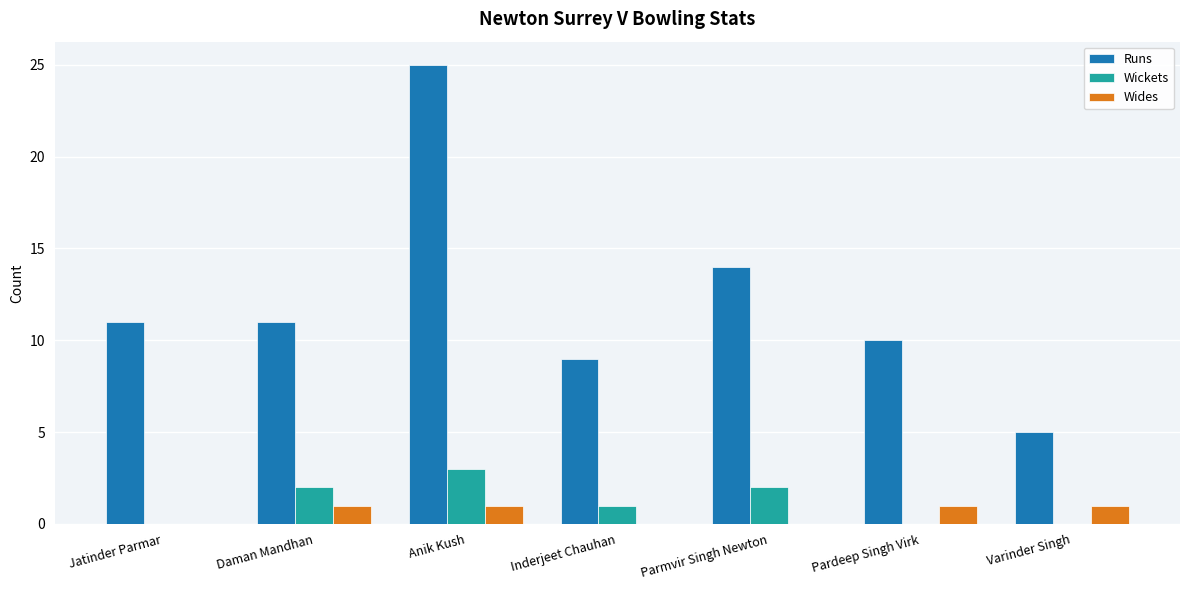

Reading left to right, extract all data points from this chart.

Runs: Jatinder Parmar=11	Daman Mandhan=11	Anik Kush=25	Inderjeet Chauhan=9	Parmvir Singh Newton=14	Pardeep Singh Virk=10	Varinder Singh=5
Wickets: Jatinder Parmar=0	Daman Mandhan=2	Anik Kush=3	Inderjeet Chauhan=1	Parmvir Singh Newton=2	Pardeep Singh Virk=0	Varinder Singh=0
Wides: Jatinder Parmar=0	Daman Mandhan=1	Anik Kush=1	Inderjeet Chauhan=0	Parmvir Singh Newton=0	Pardeep Singh Virk=1	Varinder Singh=1